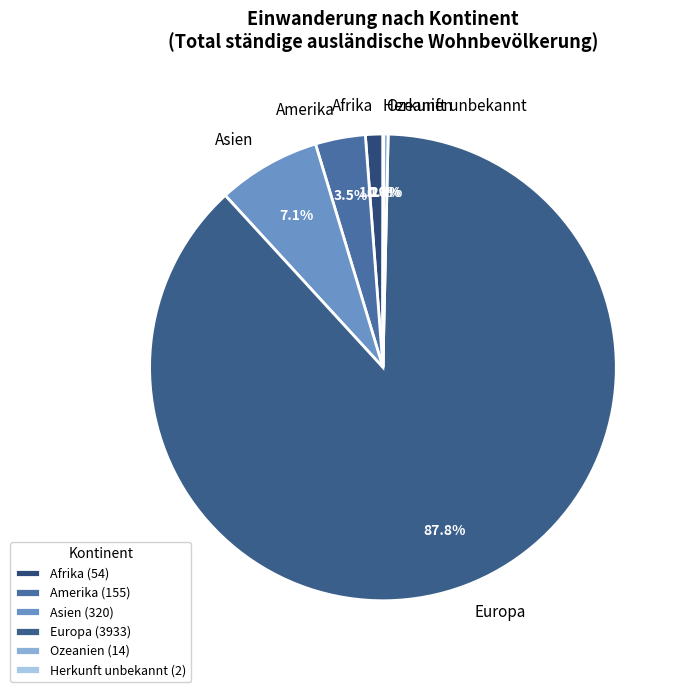

To the nearest percent, what portion does Afrika represent?

1%